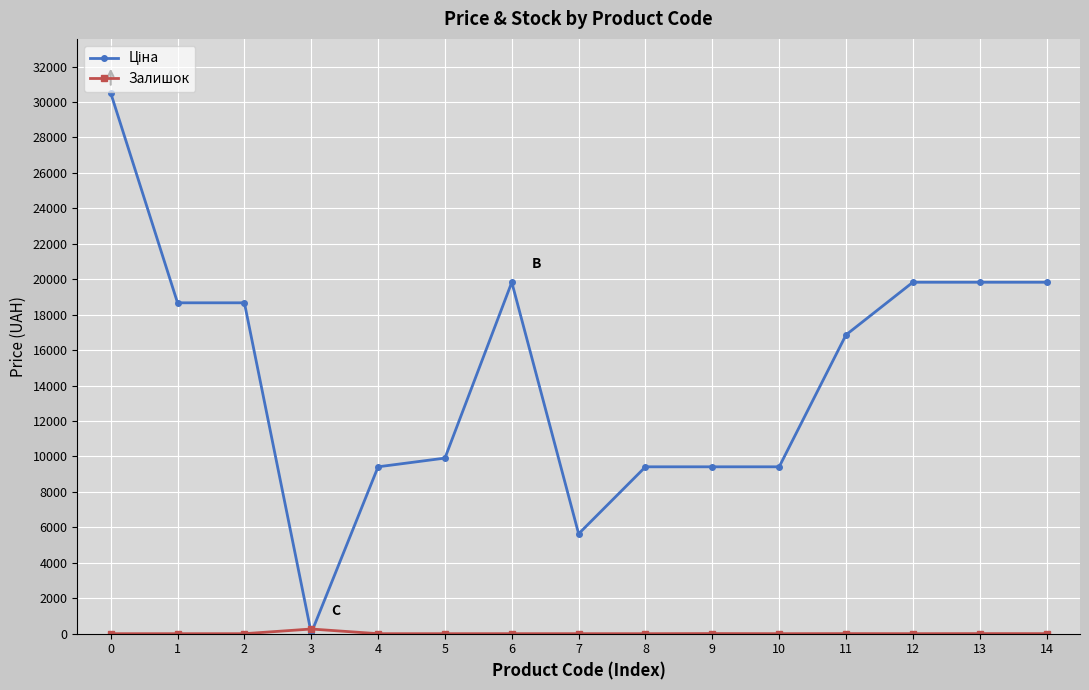

How many data points does each series have?

15